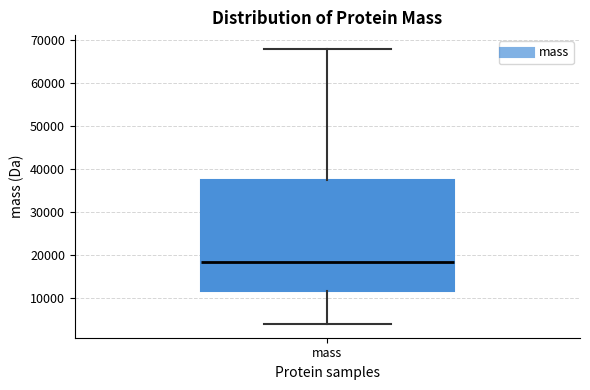

Transcribe this box plot: give where the median line is, the range the box spans, and where the two whiskers end, as read against the y-axis. The values are not printed on the chart, so give them approximately, as read against the axis.

median 19000, box 12000 to 38000, whiskers 4000 to 68000